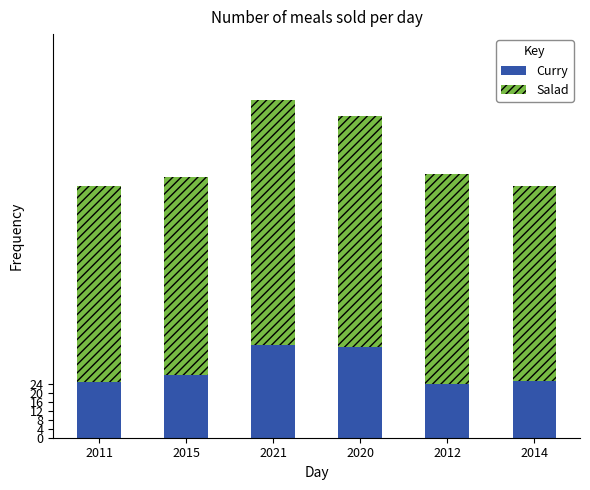

What is the difference between the Curry values at 2012 and 2015?

4.0